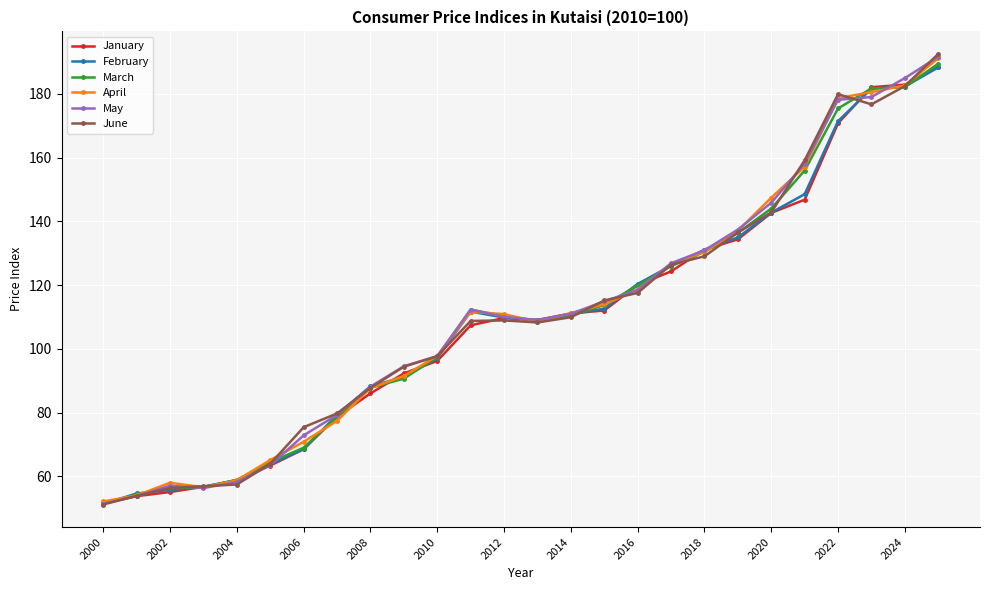

Which series has the largest range (max minus min)?

June